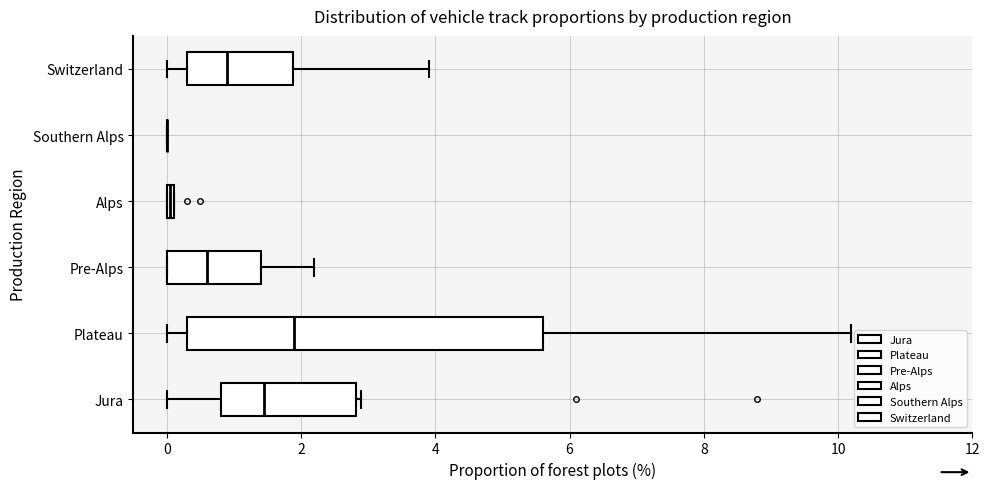

Which box is the widest, from its left edge to its right edge?

Plateau